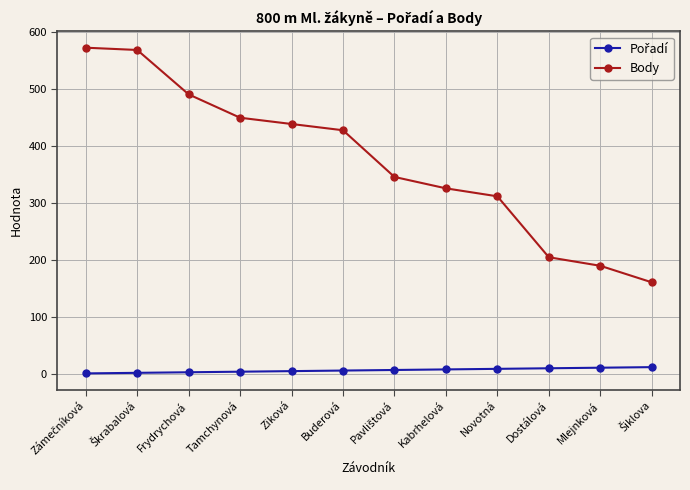

What is the difference between the highest and lowest values at Buderová?

422